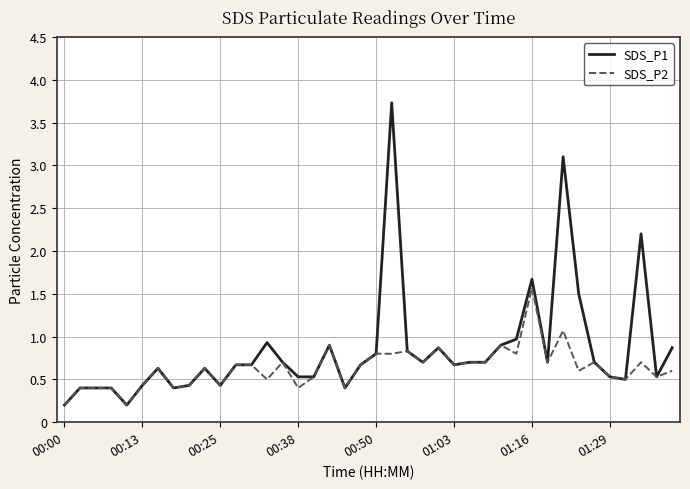

Which series has the largest total across all categories?

SDS_P1